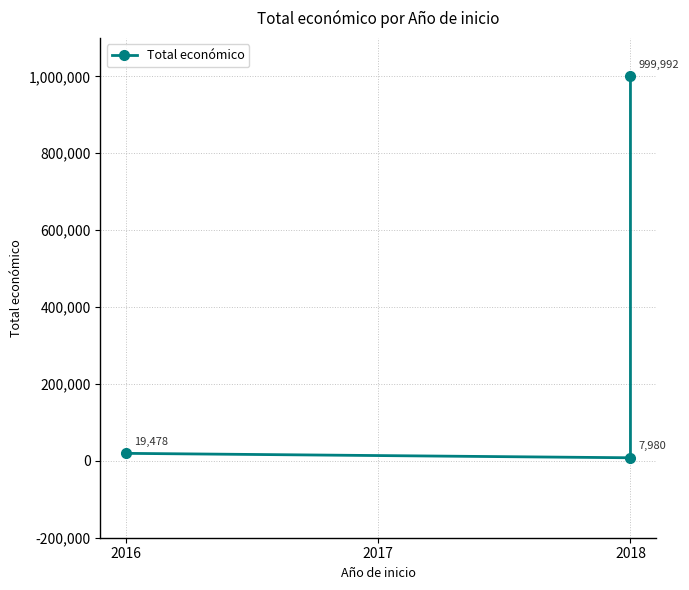

At which label does the data first exceed 19478?

2018